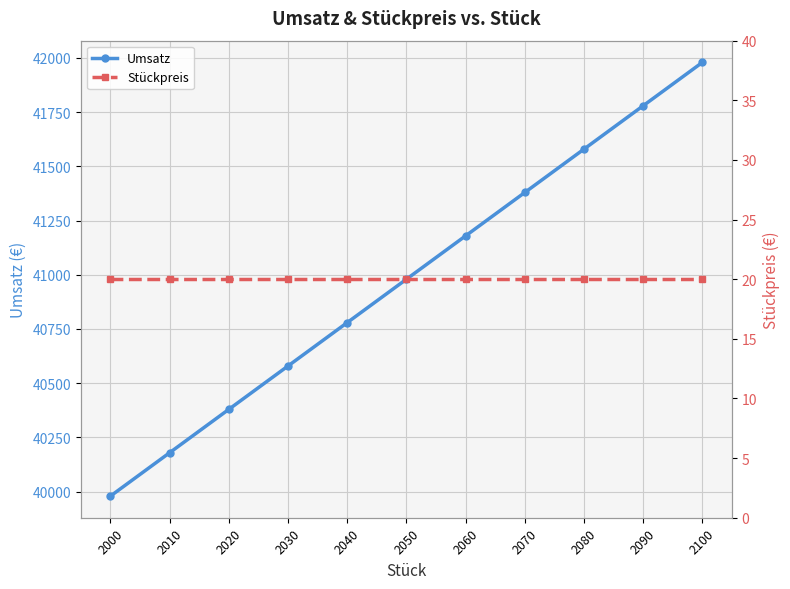

What is the sum of all Stückpreis values?

219.9